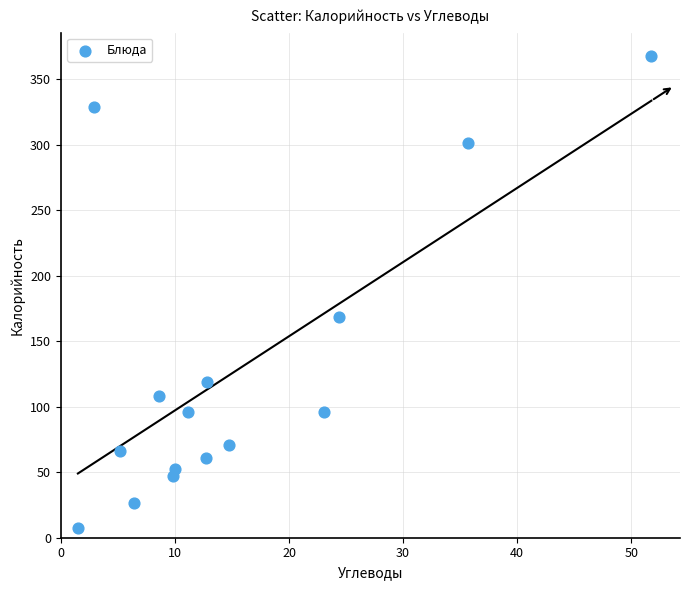

What is the range of X values (max minus min)?

50.2